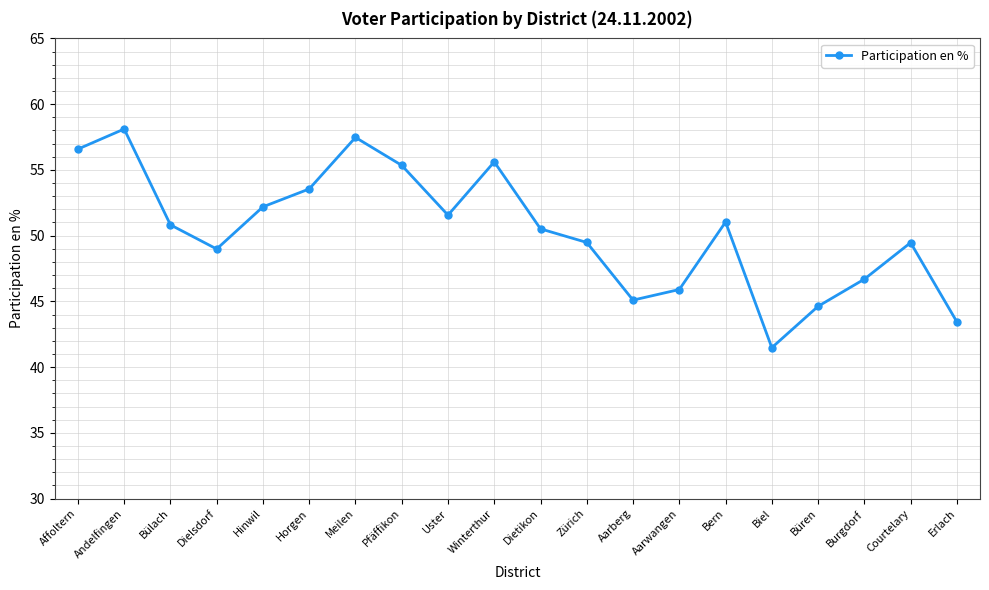

The chart shows a value of 44.6 at Büren. True or false?

True